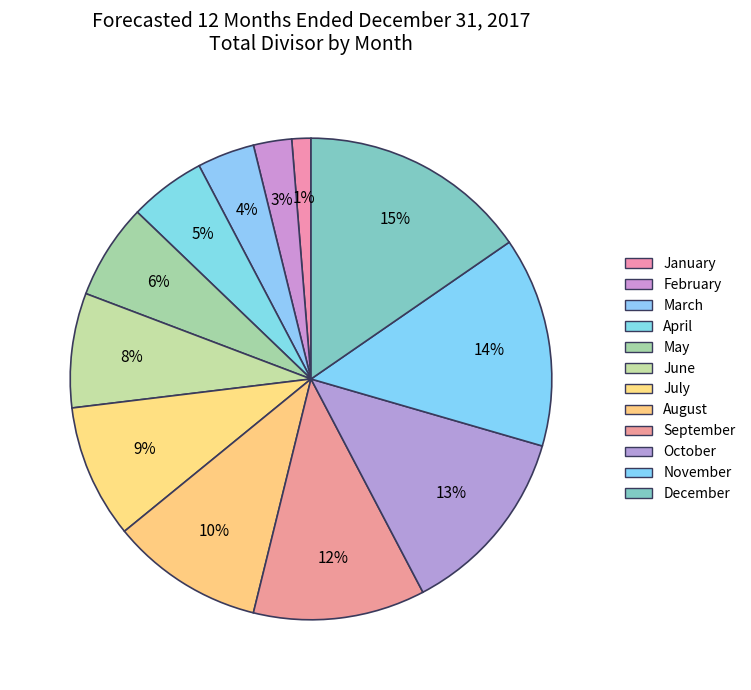

Is it true that June is 13% of the pie?

False